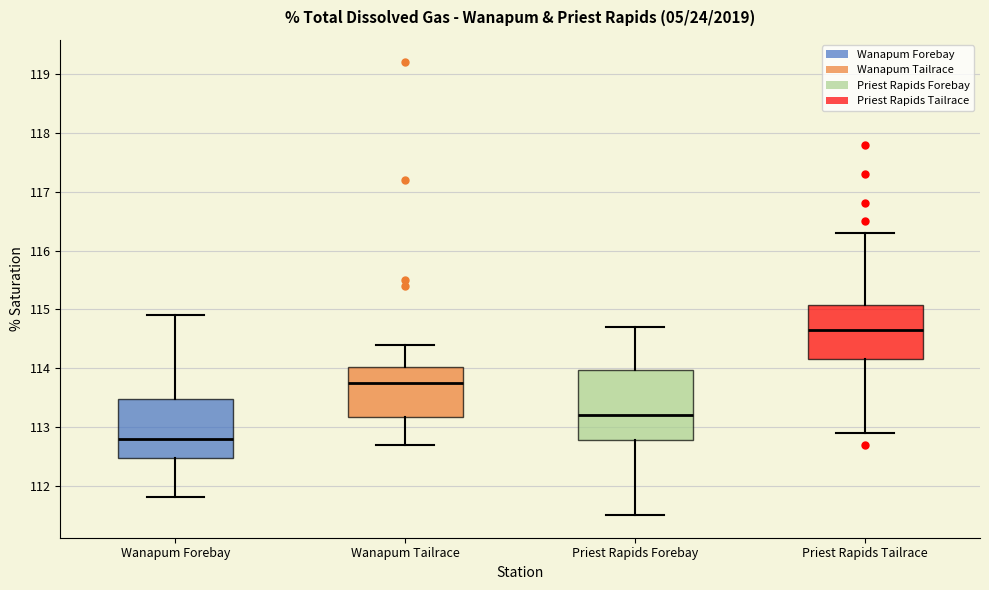

Where is the upper edge of the box for Wanapum Tailrace on the y-axis? The values are not printed on the chart, so give them approximately, as read against the axis.

114.0